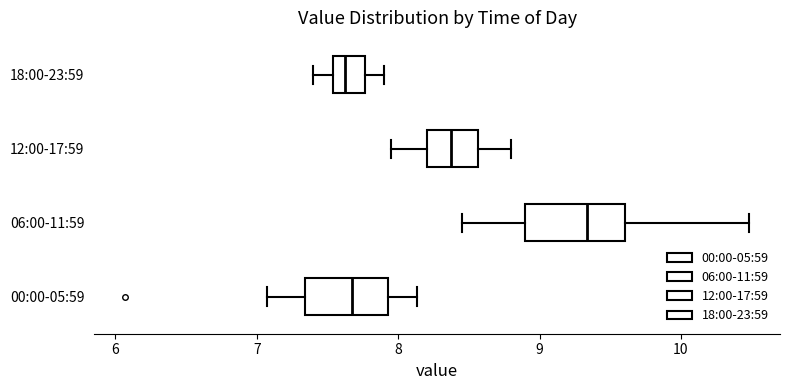

Comparing the boxes themselves (not the whiskers), which one is the widest?

06:00-11:59